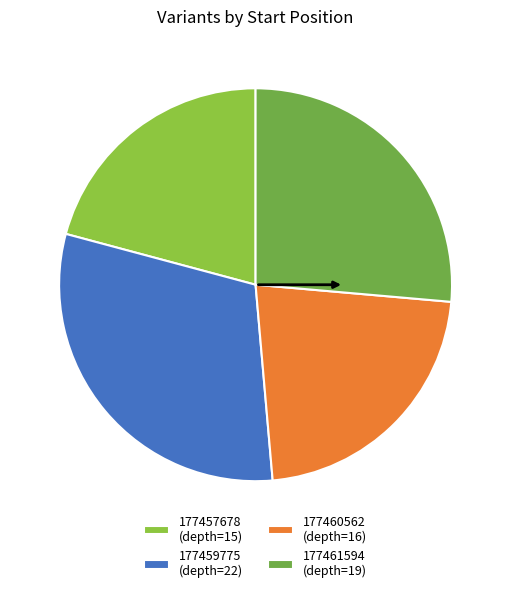

Is 177460562 the majority of the pie?

No